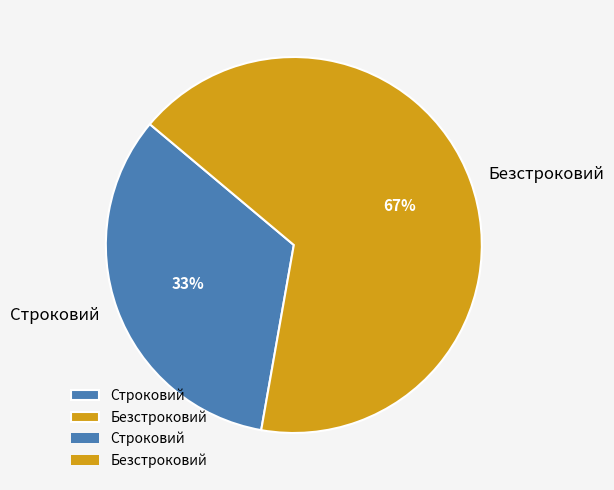

What percentage is the Безстроковий slice, to the nearest percent?

67%